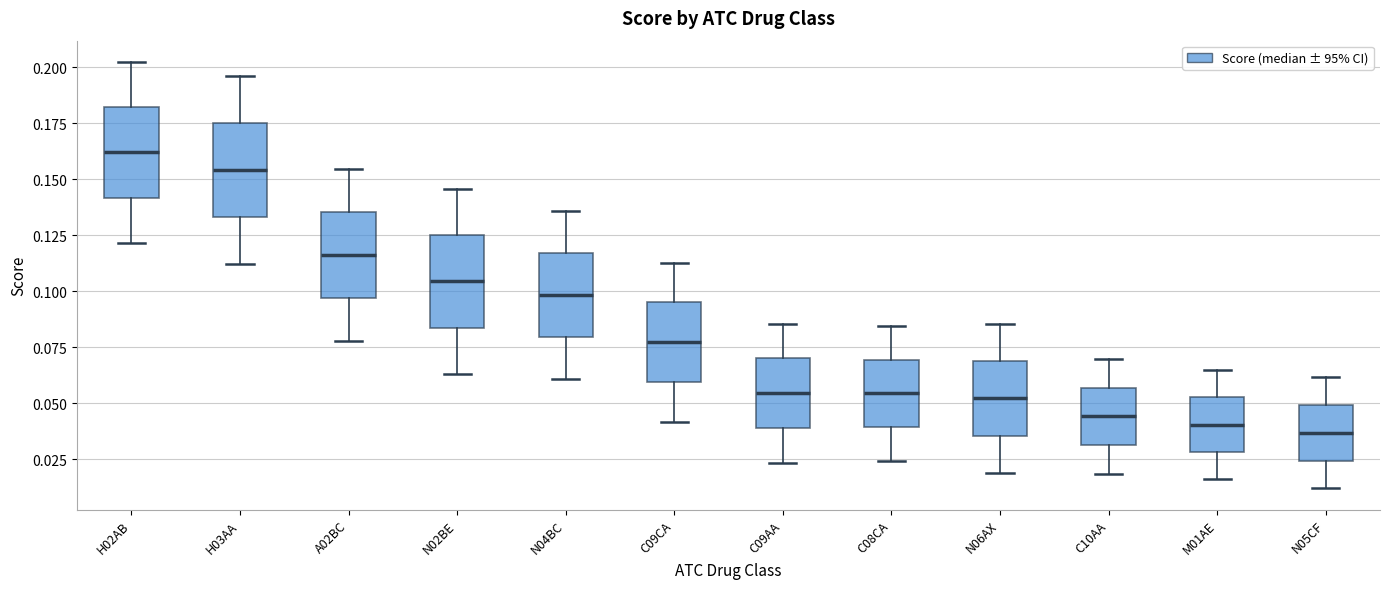

Reading left to right, read every box against the y-axis: the position of its median line, the range the box covers, and the ends of its whiskers. The values are not printed on the chart, so give them approximately, as read against the axis.

H02AB: median 0.160, box 0.140 to 0.180, whiskers 0.120 to 0.200
H03AA: median 0.155, box 0.135 to 0.175, whiskers 0.110 to 0.195
A02BC: median 0.115, box 0.095 to 0.135, whiskers 0.080 to 0.155
N02BE: median 0.105, box 0.085 to 0.125, whiskers 0.065 to 0.145
N04BC: median 0.100, box 0.080 to 0.115, whiskers 0.060 to 0.135
C09CA: median 0.075, box 0.060 to 0.095, whiskers 0.040 to 0.115
C09AA: median 0.055, box 0.040 to 0.070, whiskers 0.025 to 0.085
C08CA: median 0.055, box 0.040 to 0.070, whiskers 0.025 to 0.085
N06AX: median 0.050, box 0.035 to 0.070, whiskers 0.020 to 0.085
C10AA: median 0.045, box 0.030 to 0.055, whiskers 0.020 to 0.070
M01AE: median 0.040, box 0.030 to 0.055, whiskers 0.015 to 0.065
N05CF: median 0.035, box 0.025 to 0.050, whiskers 0.010 to 0.060